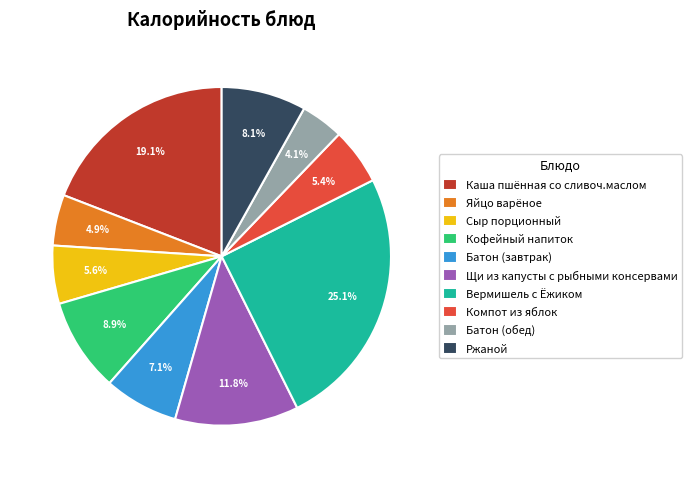

Between Каша пшённая со сливоч.маслом and Батон (завтрак), which is larger?

Каша пшённая со сливоч.маслом